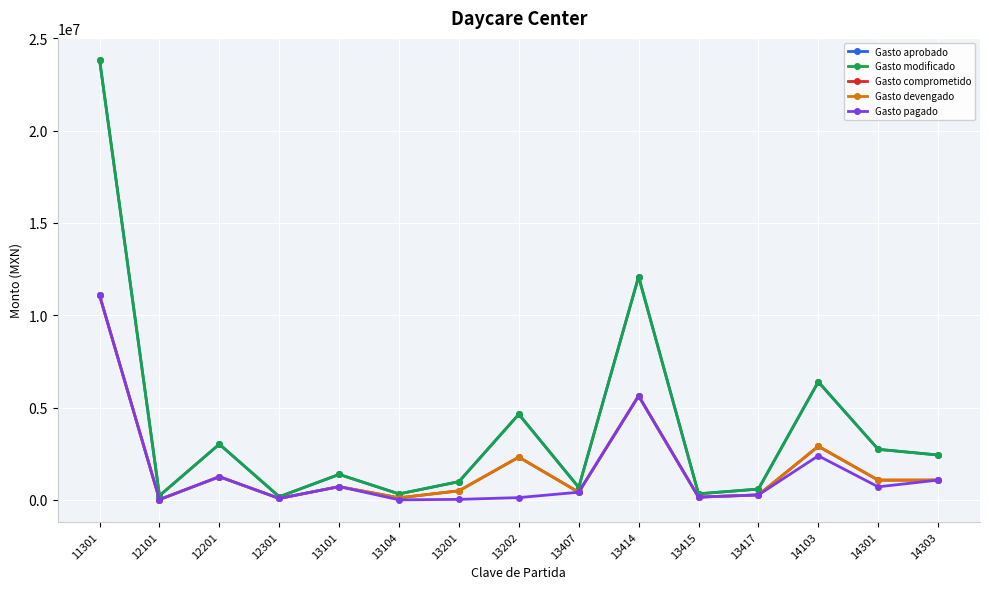

Which series changed the most between 12201 and 13407?

Gasto aprobado